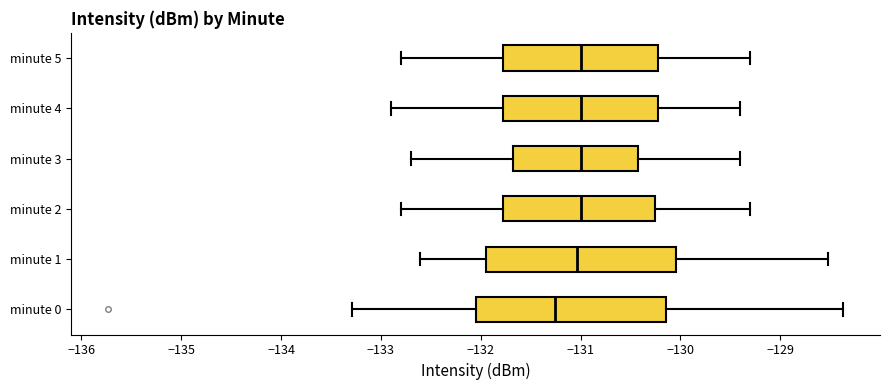

Reading bottom to top, read every box against the x-axis: the position of its median line, the range the box covers, and the ends of its whiskers. The values are not printed on the chart, so give them approximately, as read against the axis.

minute 0: median -131.3, box -132.0 to -130.1, whiskers -133.3 to -128.4
minute 1: median -131.0, box -131.9 to -130.0, whiskers -132.6 to -128.5
minute 2: median -131.0, box -131.8 to -130.2, whiskers -132.8 to -129.3
minute 3: median -131.0, box -131.7 to -130.4, whiskers -132.7 to -129.4
minute 4: median -131.0, box -131.8 to -130.2, whiskers -132.9 to -129.4
minute 5: median -131.0, box -131.8 to -130.2, whiskers -132.8 to -129.3